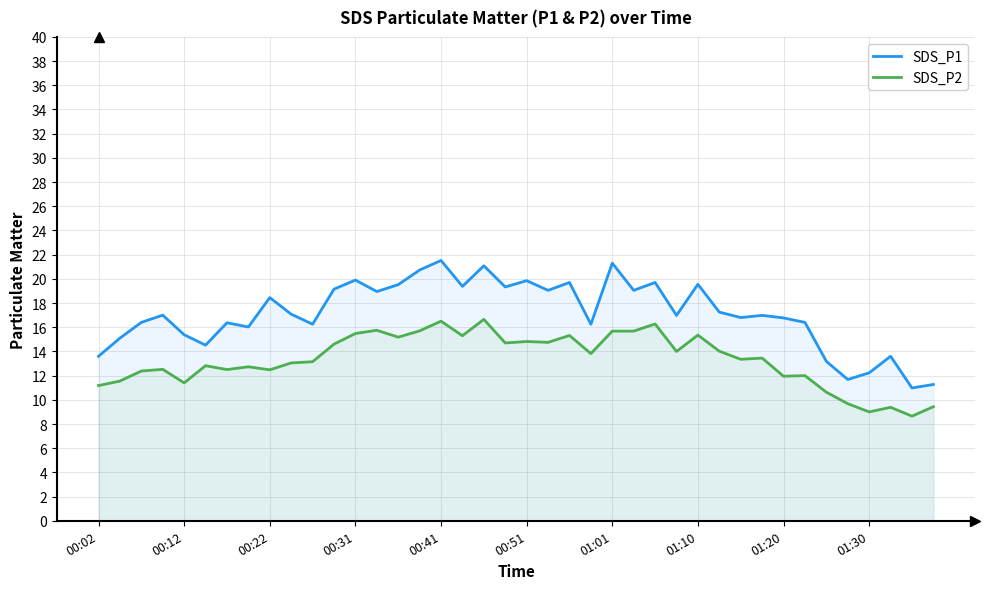

Is it true that SDS_P1 equals 34.6 at 19?

False